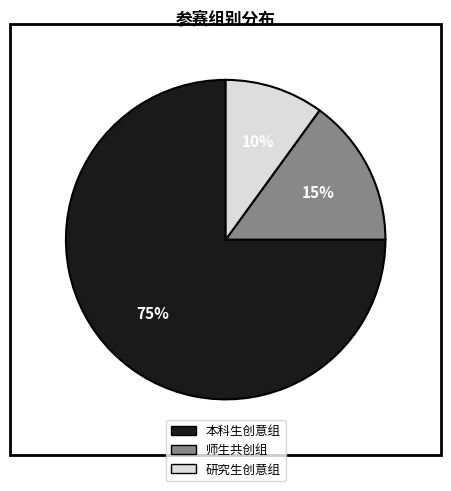

Does 研究生创意组 account for over 50% of the chart?

No